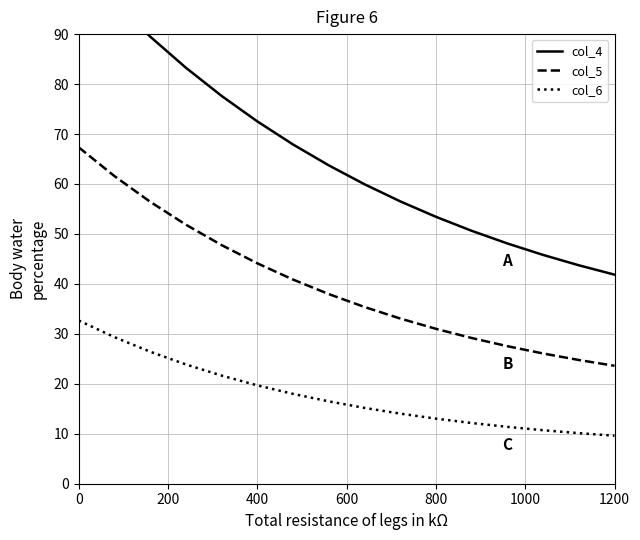

True or false: col_6 has more than 2 points higher than both neighbors.

False